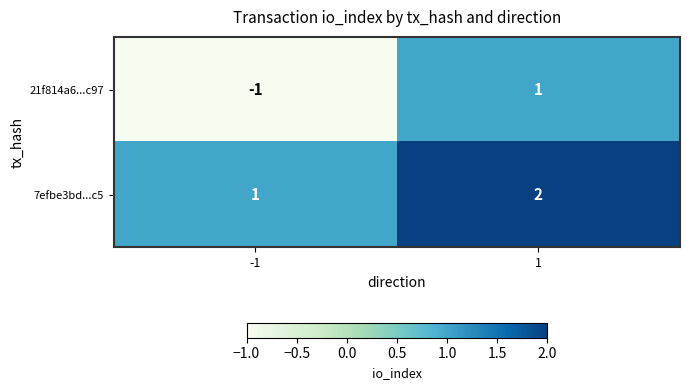

Rank the series by their average value, from highest to lowest.

7efbe3bd...c5, 21f814a6...c97